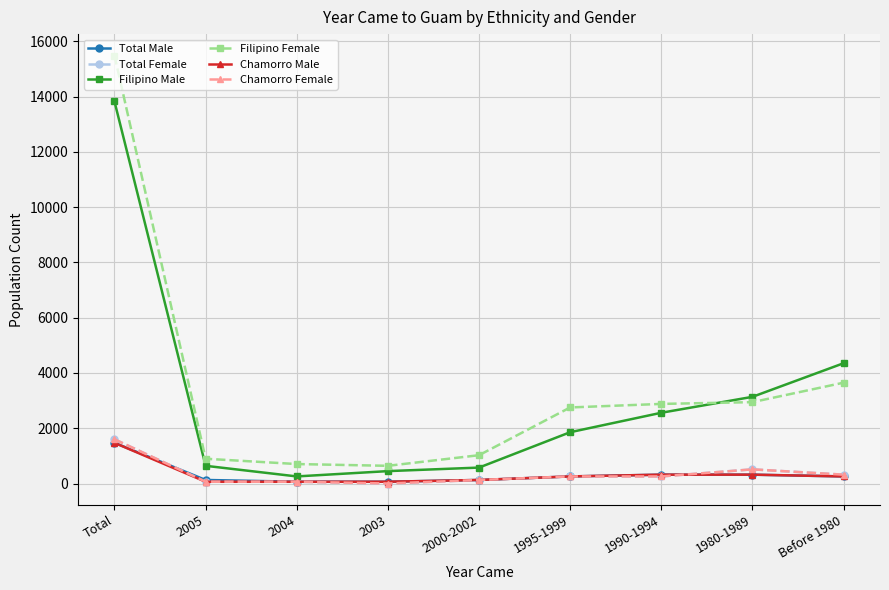

Reading left to right, what are all the values shown in this chart?

Total Male: 1472	128	64	64	128	256	320	320	256
Total Female: 1600	64	64	0	128	256	256	512	320
Filipino Male: 13824	640	256	448	576	1856	2560	3136	4352
Filipino Female: 15488	896	704	640	1024	2752	2880	2944	3648
Chamorro Male: 1472	64	64	64	128	256	320	320	256
Chamorro Female: 1600	64	64	0	128	256	256	512	320